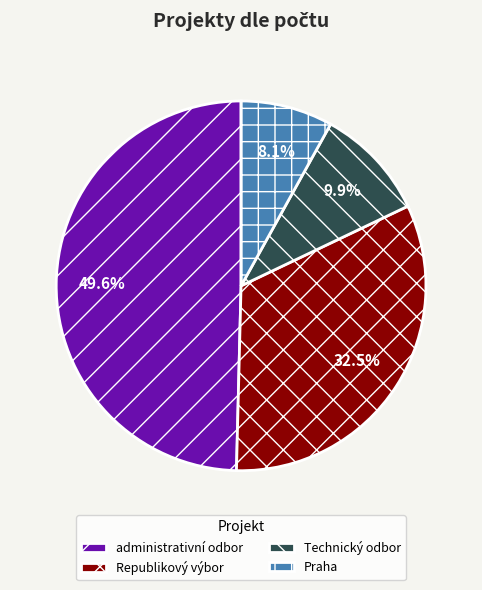

To the nearest percent, what is the average slice percentage?

25%